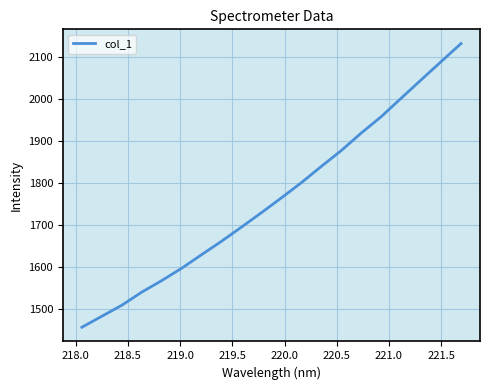

What is the minimum value shown in the chart?

1455.9